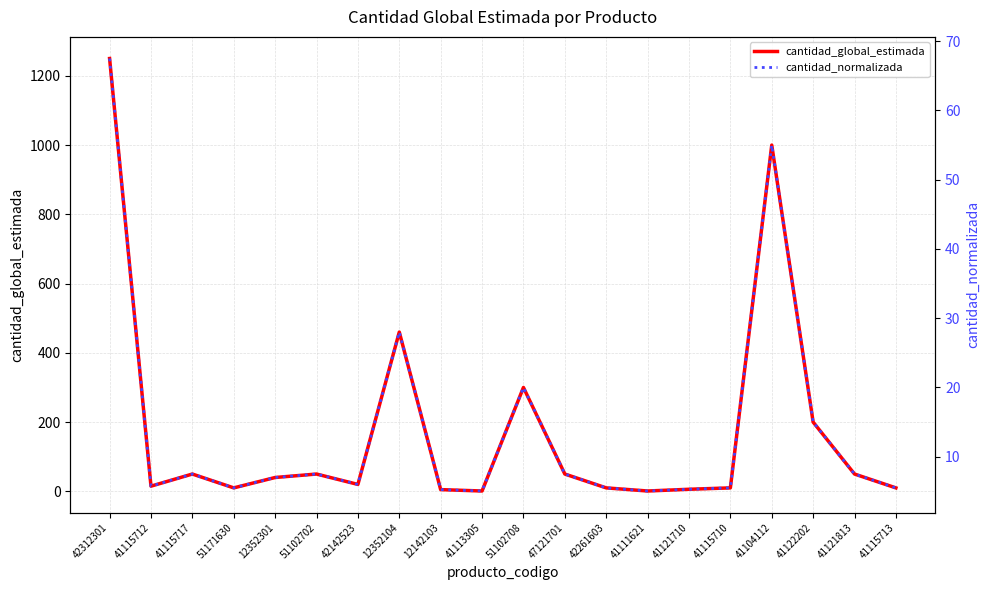

What is the sum of the cantidad_normalizada values at 41115712 and 41111621?

10.8